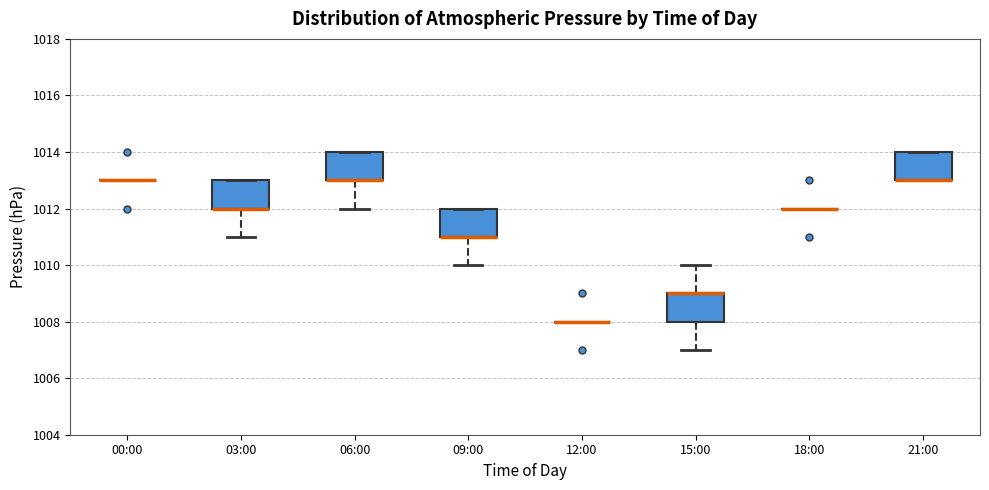

Reading left to right, transcribe this box plot: for each box, give where its median line is, the range the box spans, and where its two whiskers end, as read against the y-axis. The values are not printed on the chart, so give them approximately, as read against the axis.

00:00: box collapsed to a line at 1013, whiskers 1013 to 1013
03:00: median 1012 (drawn on the box's lower edge), box 1012 to 1013, whiskers 1011 to 1013
06:00: median 1013 (drawn on the box's lower edge), box 1013 to 1014, whiskers 1012 to 1014
09:00: median 1011 (drawn on the box's lower edge), box 1011 to 1012, whiskers 1010 to 1012
12:00: box collapsed to a line at 1008, whiskers 1008 to 1008
15:00: median 1009 (drawn on the box's upper edge), box 1008 to 1009, whiskers 1007 to 1010
18:00: box collapsed to a line at 1012, whiskers 1012 to 1012
21:00: median 1013 (drawn on the box's lower edge), box 1013 to 1014, whiskers 1013 to 1014